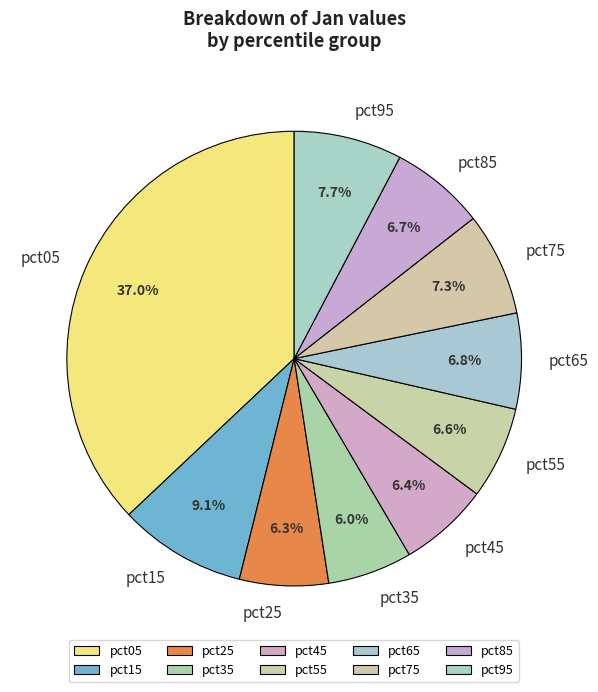

Between pct95 and pct45, which is larger?

pct95